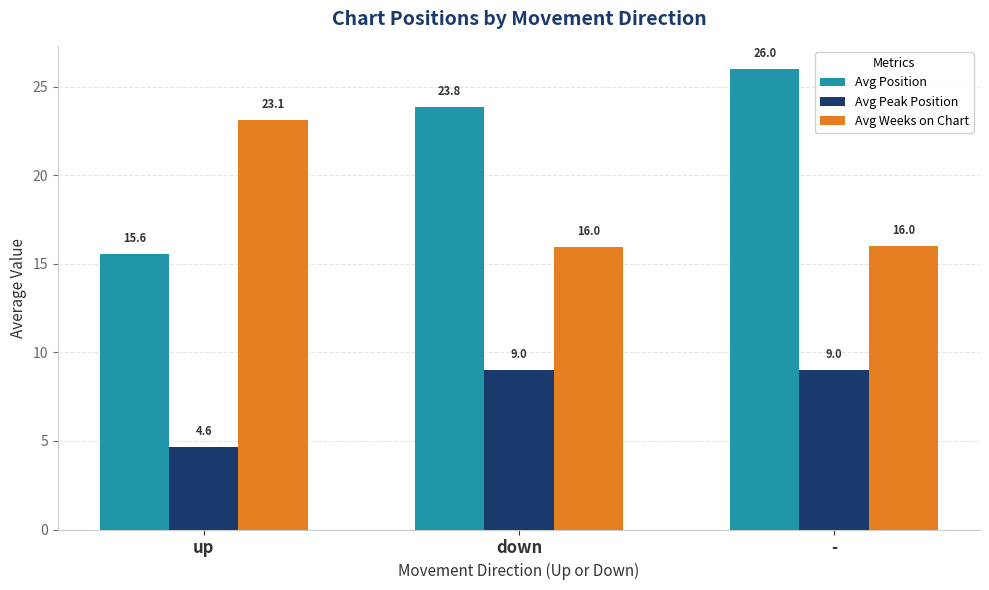

Where does the Avg Weeks on Chart series first go above 16?

up